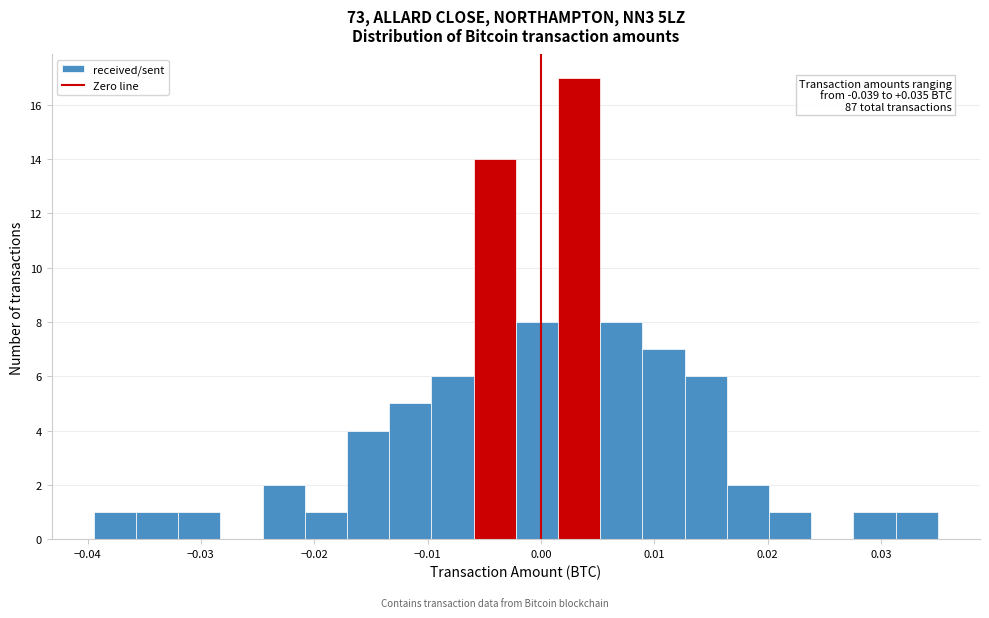

Around what value on the x-axis is the tallest bar? Give the approximate position of its centre, as read against the axis.

0.003